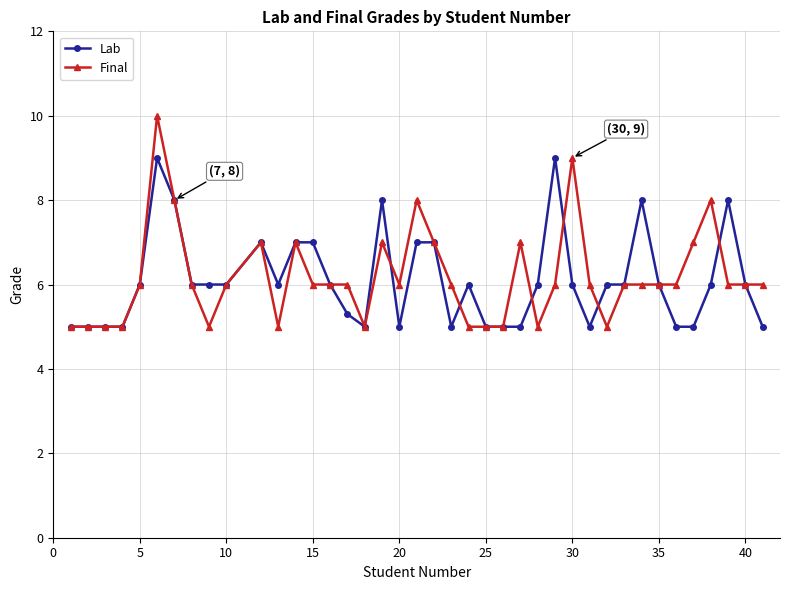

What is the minimum value shown in the chart?

5.0